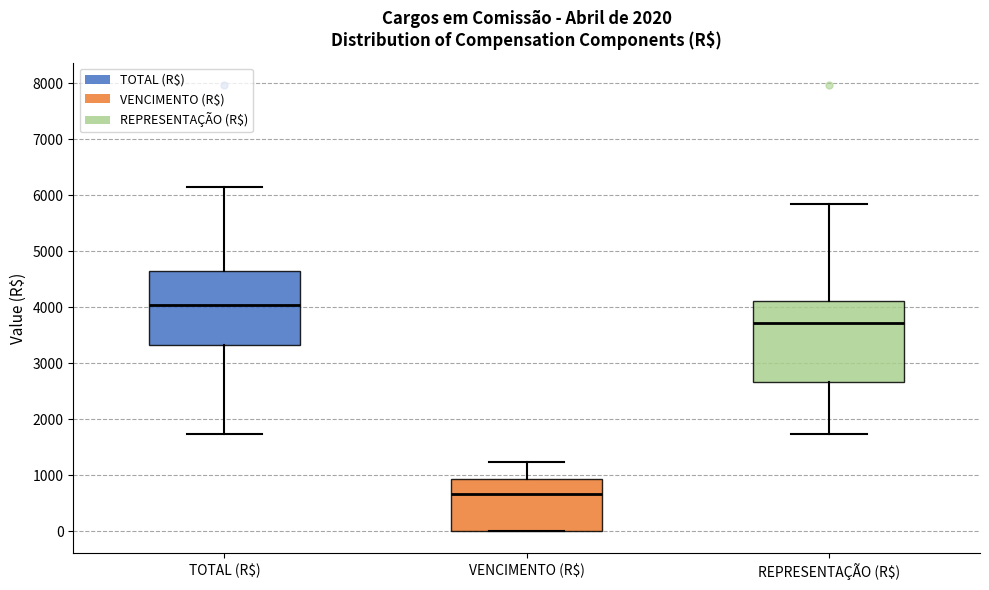

Reading left to right, transcribe this box plot: for each box, give where its median line is, the range the box spans, and where its two whiskers end, as read against the y-axis. The values are not printed on the chart, so give them approximately, as read against the axis.

TOTAL (R$): median 4000, box 3300 to 4700, whiskers 1700 to 6100
VENCIMENTO (R$): median 700, box 0 to 900, whiskers 0 to 1200
REPRESENTAÇÃO (R$): median 3700, box 2700 to 4100, whiskers 1700 to 5800